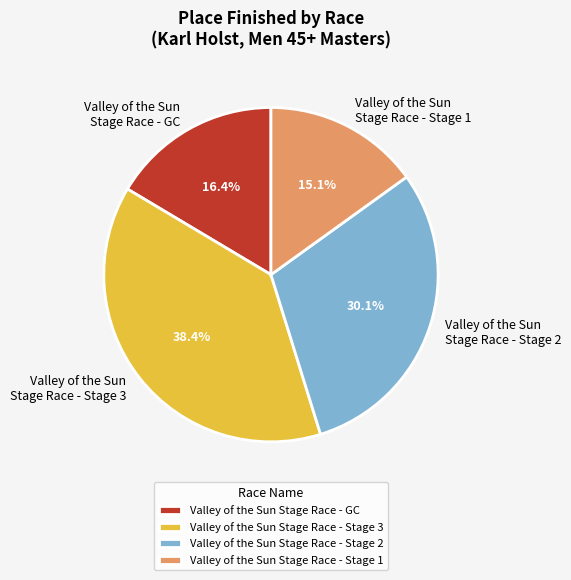

Count the number of slices in the pie.

4